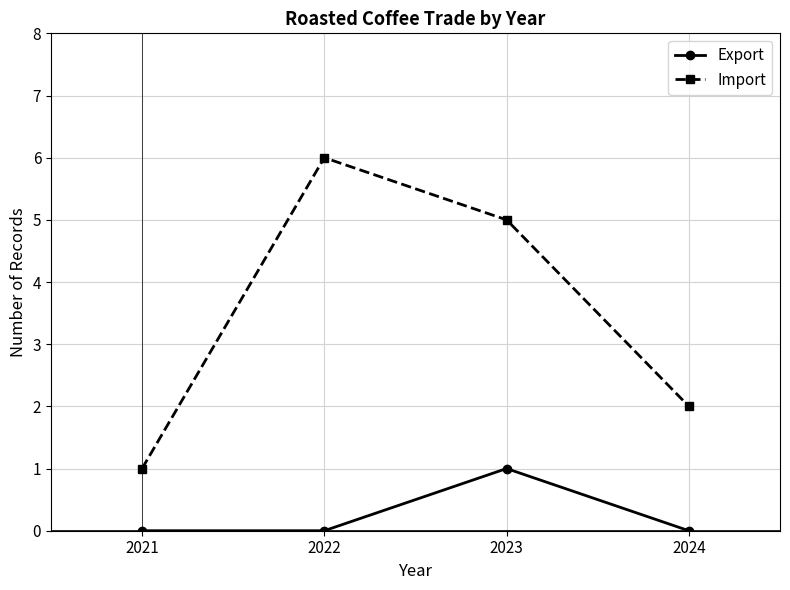

In Import, how many points are higher than both neighbors (excluding endpoints)?

1